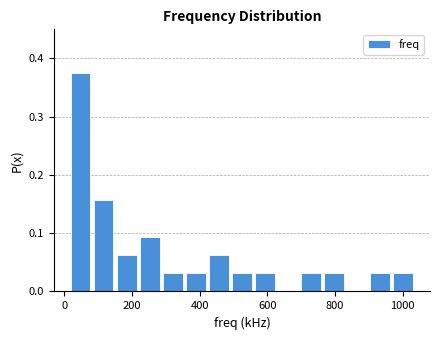

Around what value on the x-axis is the tallest bar? Give the approximate position of its centre, as read against the axis.

40